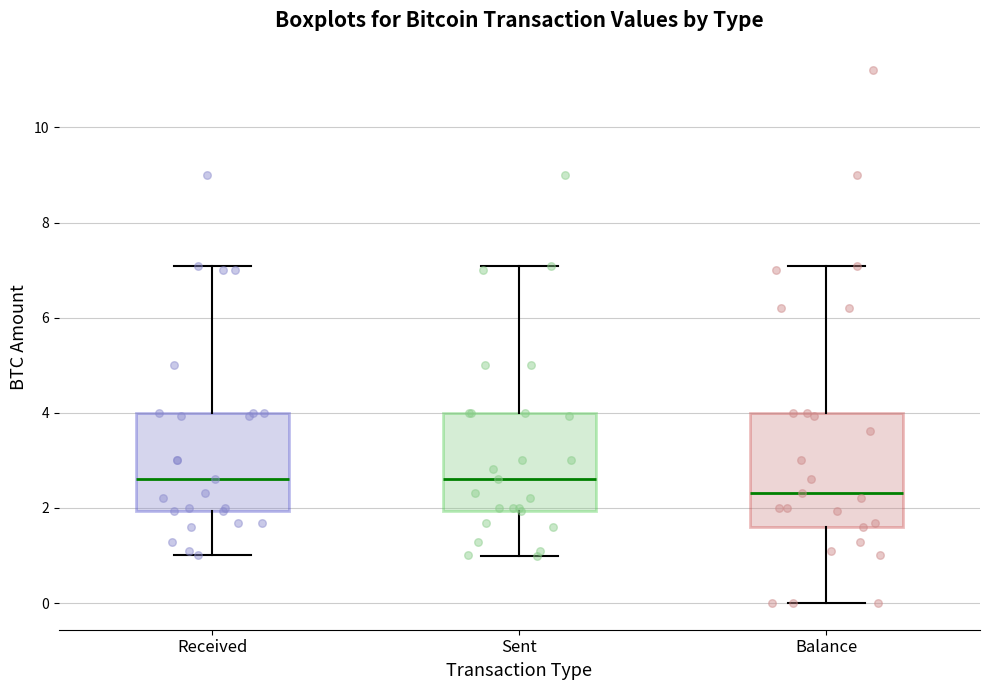

Which box's median line is the lowest?

Balance